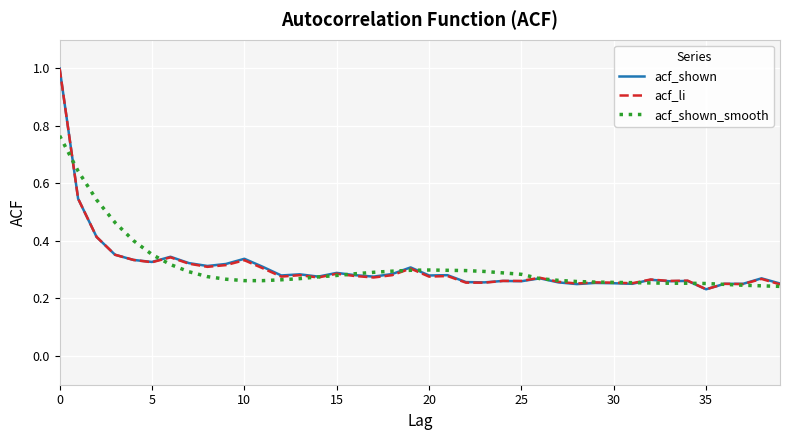

List the series in order of their overall mean, lowest first.

acf_li, acf_shown, acf_shown_smooth